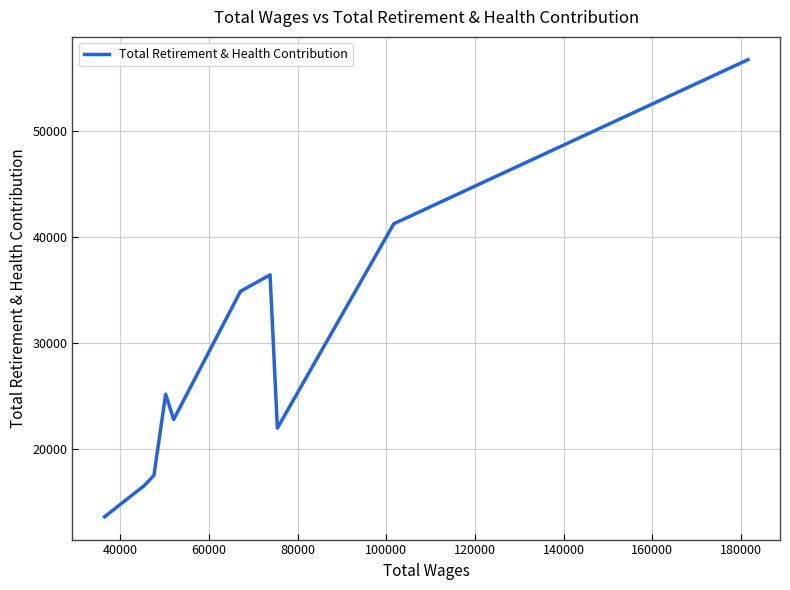

What is the sum of all values?

287135